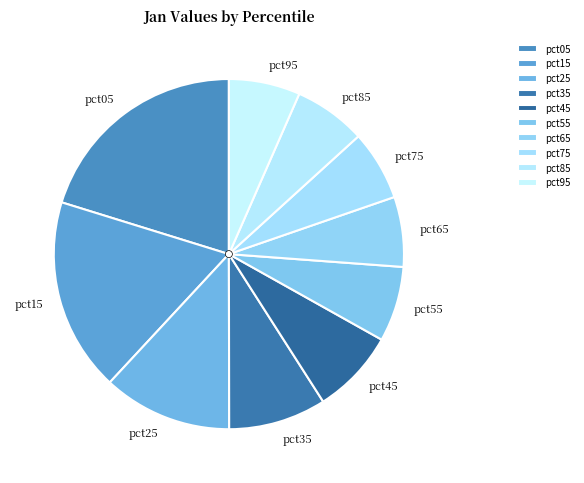

To the nearest percent, what is the average slice percentage?

10%